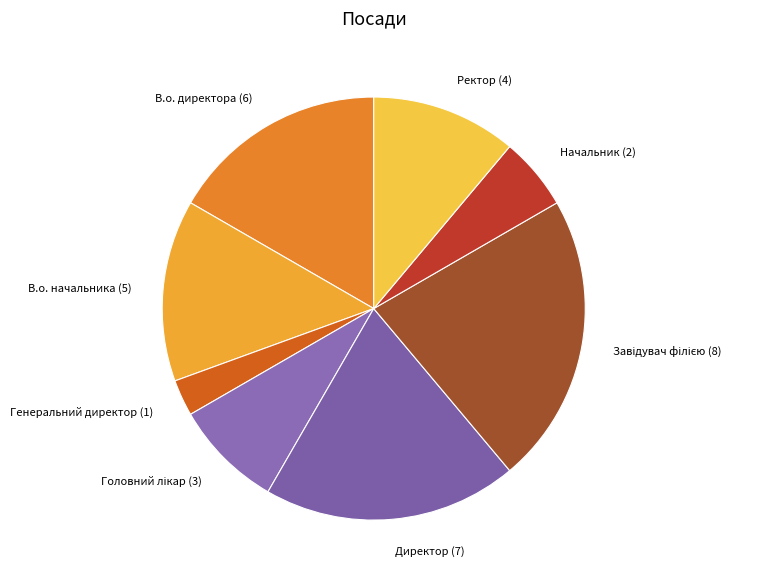

How many slices are in this pie chart?

8